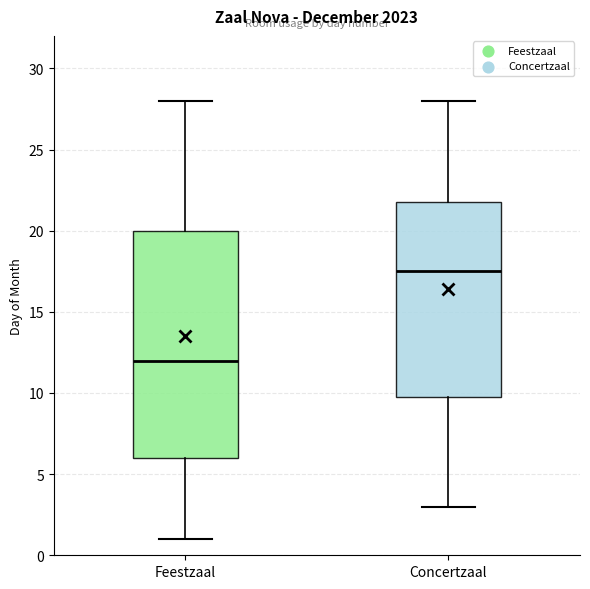

Reading left to right, read every box against the y-axis: the position of its median line, the range the box covers, and the ends of its whiskers. The values are not printed on the chart, so give them approximately, as read against the axis.

Feestzaal: median 12.0, box 6.0 to 20.0, whiskers 1.0 to 28.0
Concertzaal: median 17.5, box 10.0 to 22.0, whiskers 3.0 to 28.0